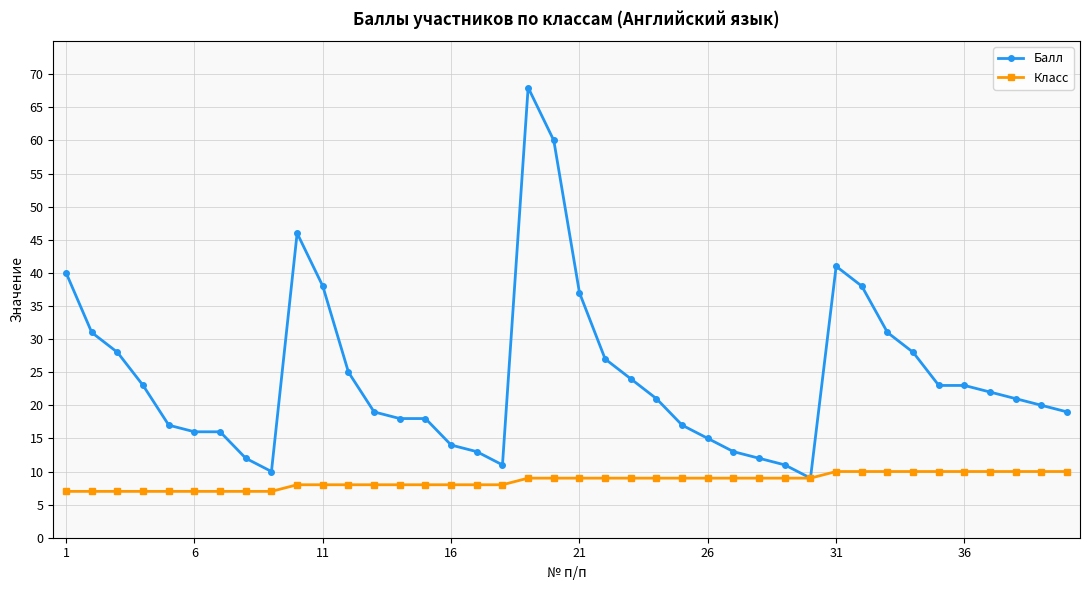

Which series has the largest range (max minus min)?

Балл